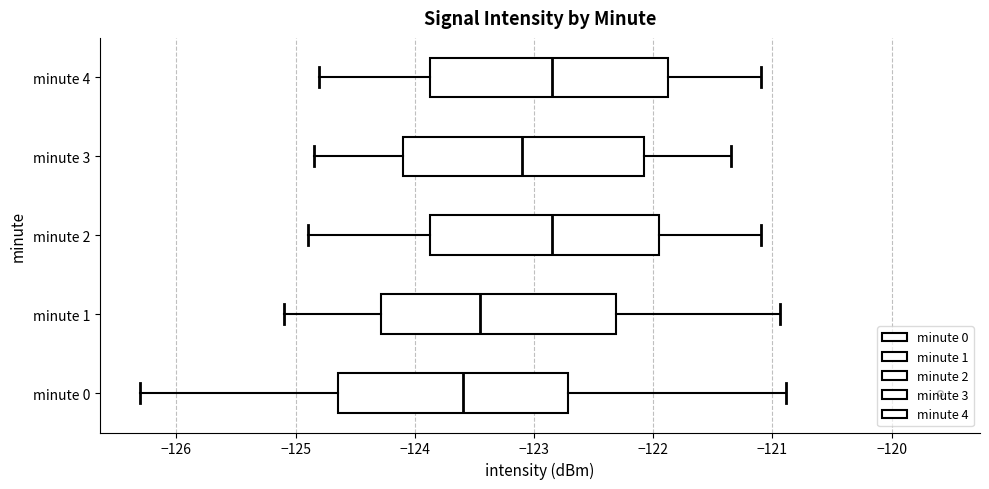

Which box has the furthest to the left median line?

minute 0